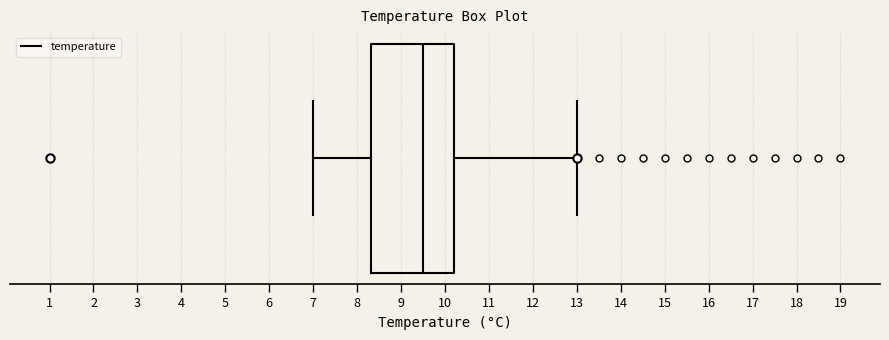

Where is the right edge of the box on the x-axis? The values are not printed on the chart, so give them approximately, as read against the axis.

10.2